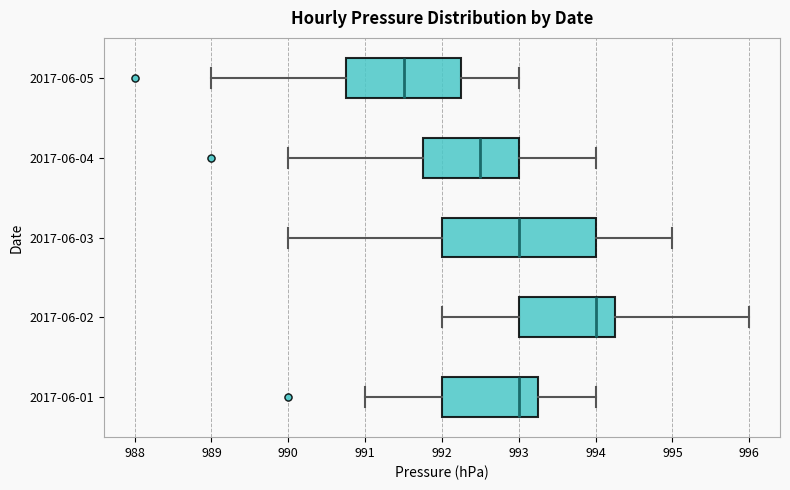

Reading bottom to top, read every box against the x-axis: the position of its median line, the range the box covers, and the ends of its whiskers. The values are not printed on the chart, so give them approximately, as read against the axis.

2017-06-01: median 993.0, box 992.0 to 993.3, whiskers 991.0 to 994.0
2017-06-02: median 994.0, box 993.0 to 994.3, whiskers 992.0 to 996.0
2017-06-03: median 993.0, box 992.0 to 994.0, whiskers 990.0 to 995.0
2017-06-04: median 992.5, box 991.8 to 993.0, whiskers 990.0 to 994.0
2017-06-05: median 991.5, box 990.8 to 992.3, whiskers 989.0 to 993.0